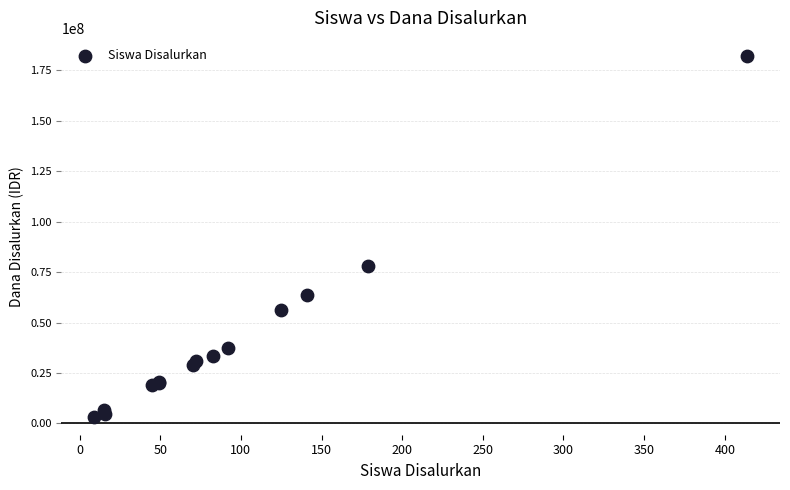

What Y value in the scatter plot is closest to 92700000?

77850000